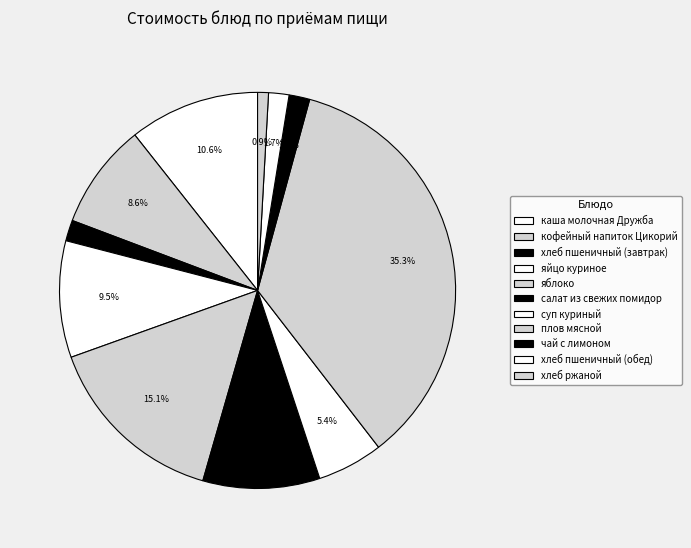

Between кофейный напиток Цикорий and салат из свежих помидор, which is larger?

салат из свежих помидор